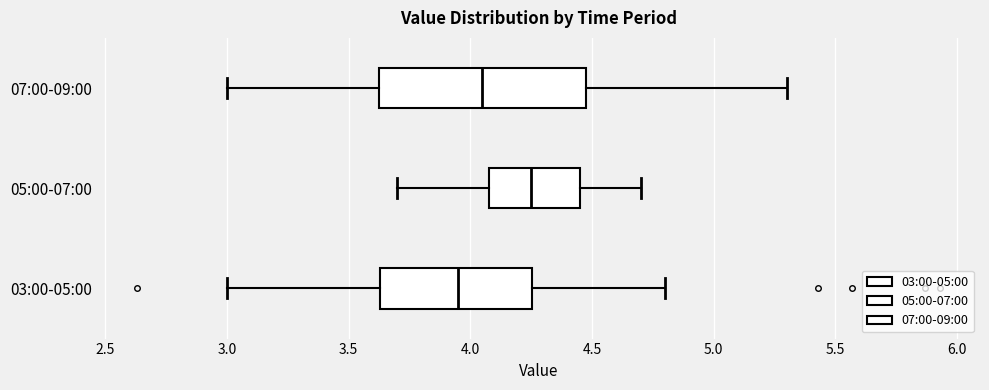

Reading bottom to top, read every box against the x-axis: the position of its median line, the range the box covers, and the ends of its whiskers. The values are not printed on the chart, so give them approximately, as read against the axis.

03:00-05:00: median 3.95, box 3.65 to 4.25, whiskers 3.00 to 4.80
05:00-07:00: median 4.25, box 4.10 to 4.45, whiskers 3.70 to 4.70
07:00-09:00: median 4.05, box 3.65 to 4.50, whiskers 3.00 to 5.30